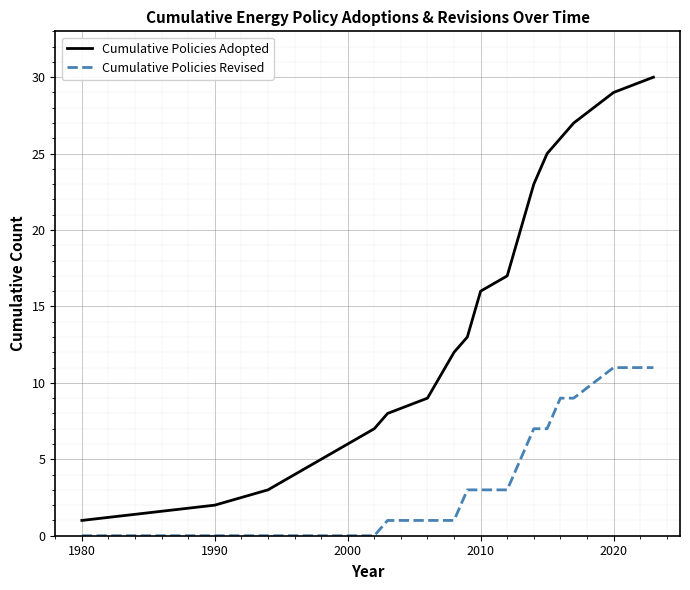

Which series has the largest range (max minus min)?

Cumulative Policies Adopted